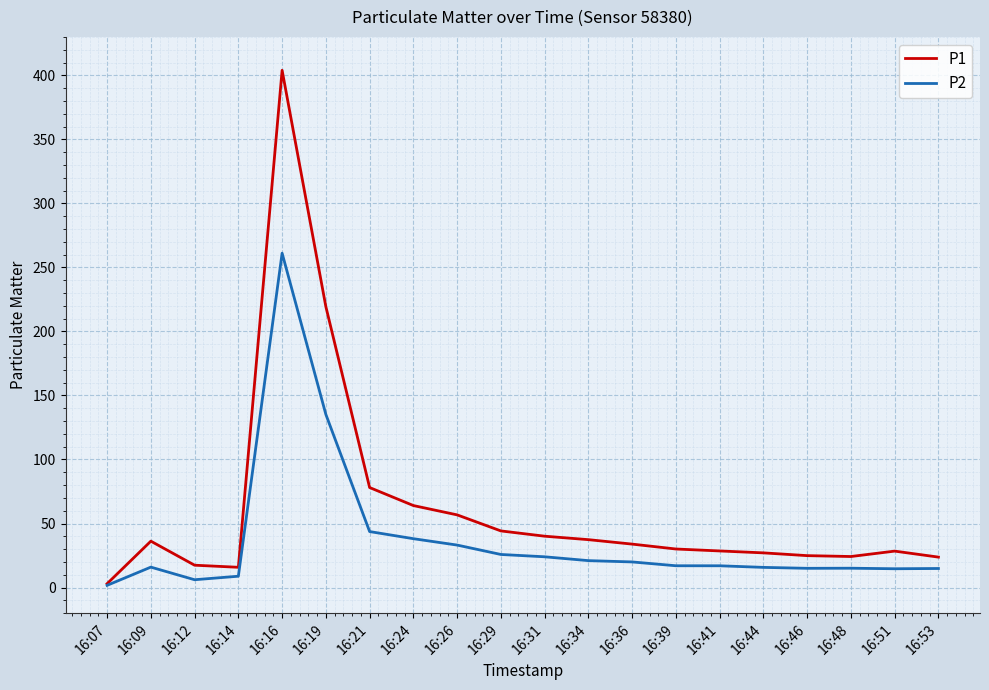

Where is P2 nearest to the value 131?

16:19